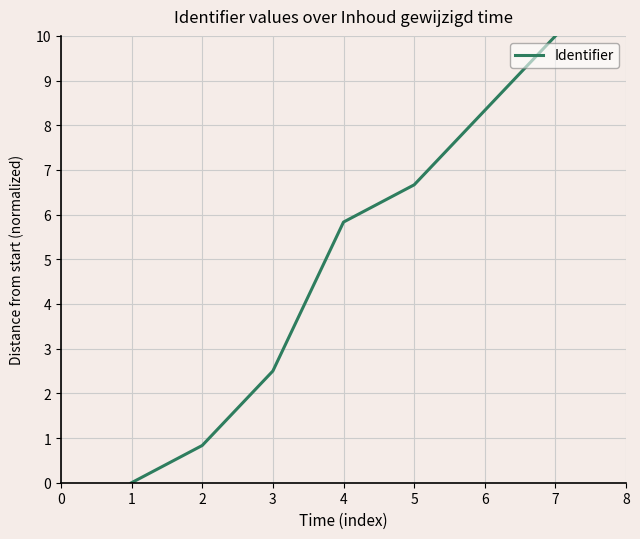

Does the chart display data point markers on the line(s)?

No